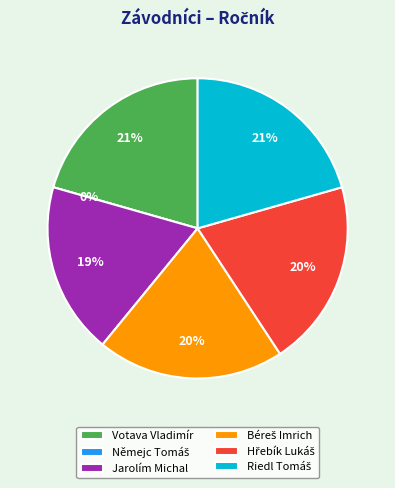

Which has a higher value, Němejc Tomáš or Votava Vladimír?

Votava Vladimír